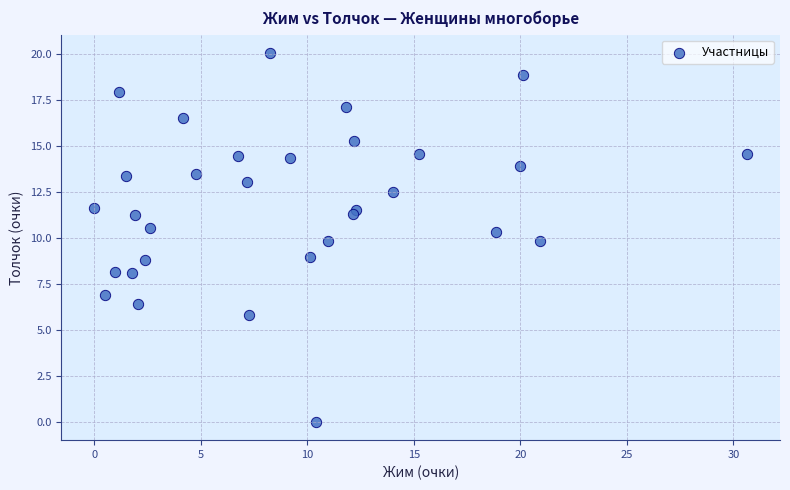

What is the range of X values (max minus min)?

30.6